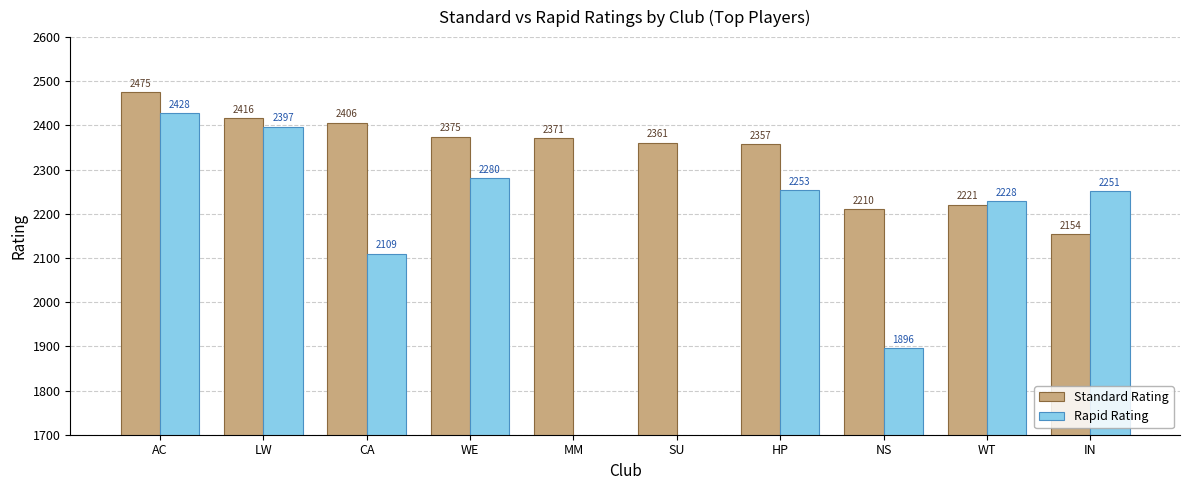

What is the greatest value displayed?

2475.0